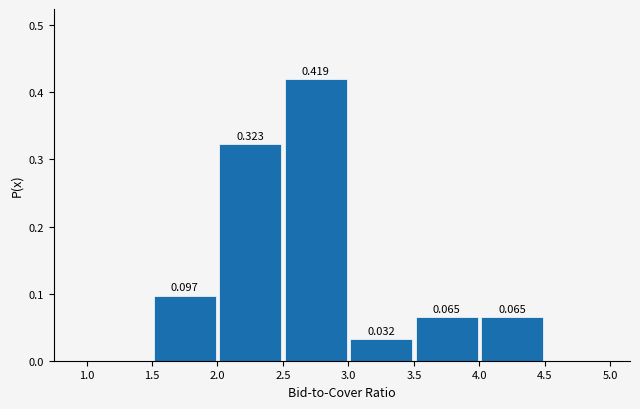

Over which range of the x-axis is the bar tallest?

2.5 to 3.0